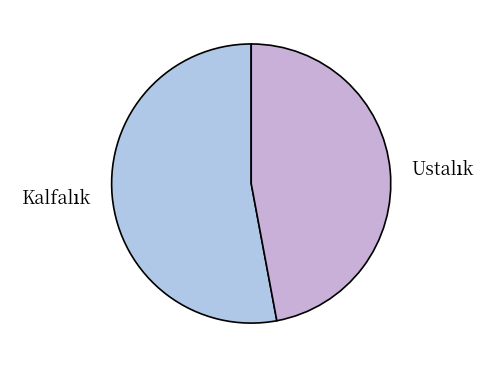

Is there a majority slice in this chart?

Yes